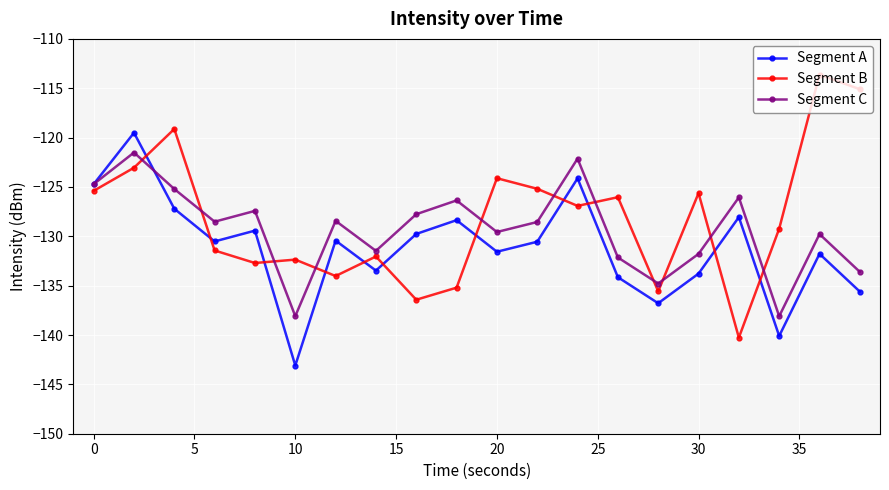

Rank the series by their maximum value, from lowest to highest.

Segment C, Segment A, Segment B